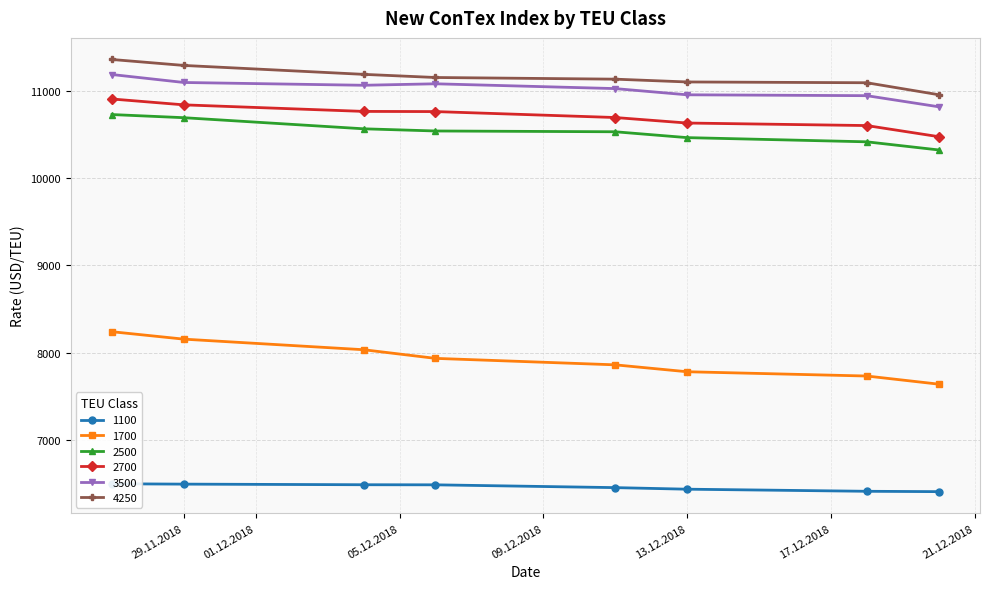

True or false: 2500 and 2700 cross at least once.

False